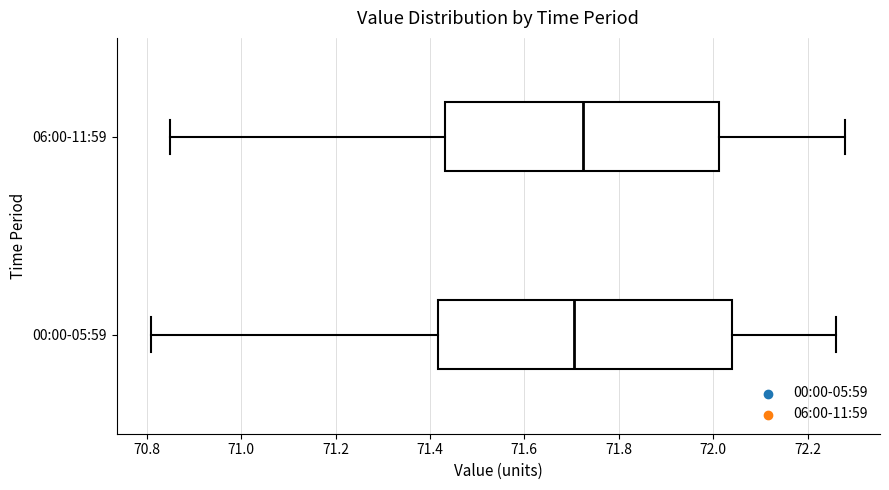

Which box is the widest, from its left edge to its right edge?

00:00-05:59